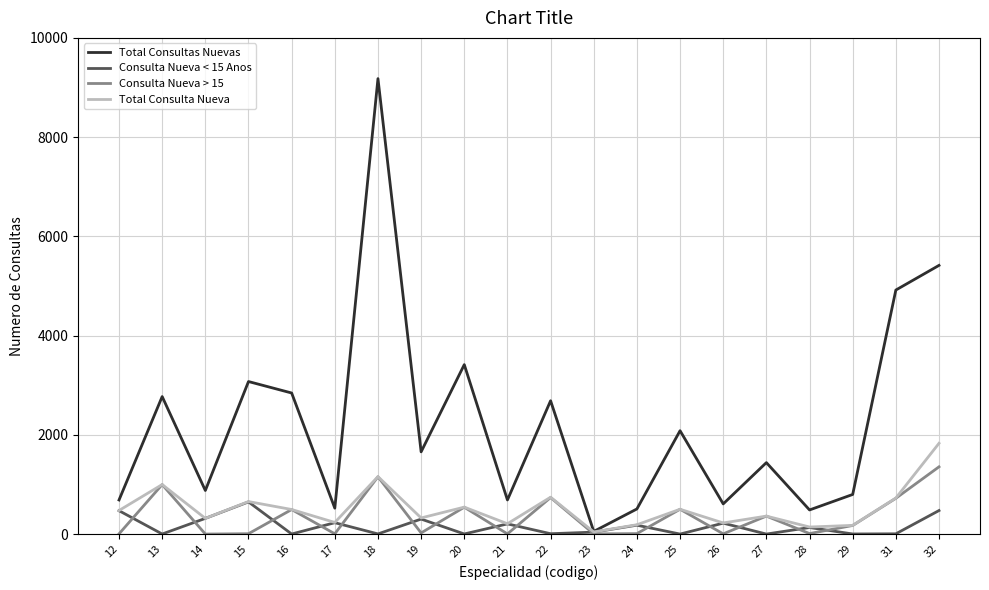

At how many categories does at least one series exceed 2285?

8